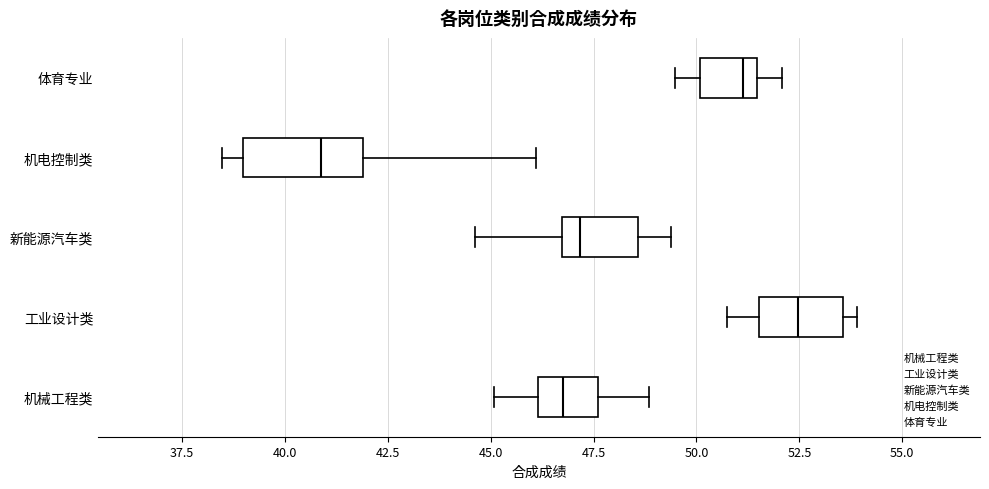

Where is the left edge of the box for 体育专业 on the x-axis? The values are not printed on the chart, so give them approximately, as read against the axis.

50.0